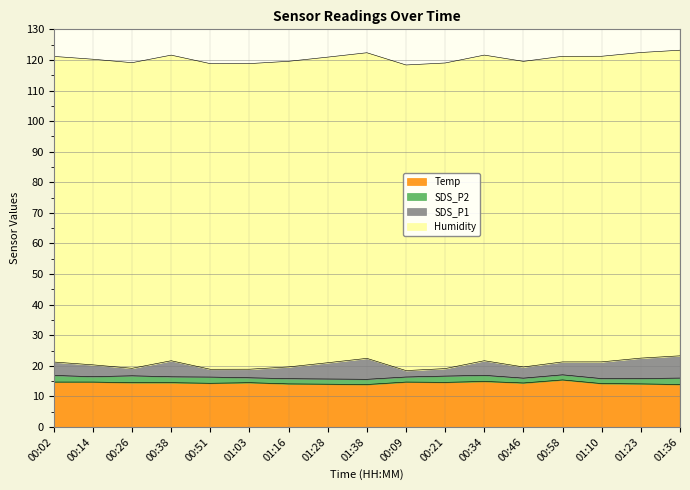

Which series has the largest range (max minus min)?

SDS_P1